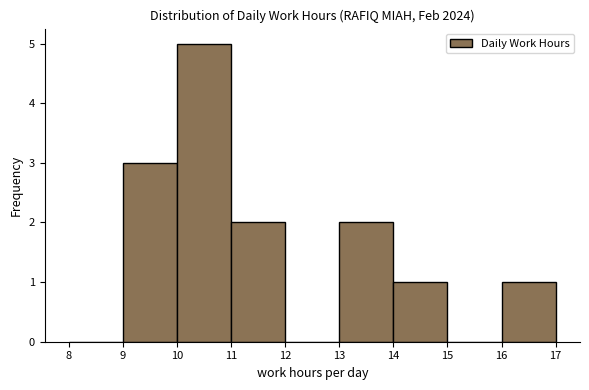

Reading left to right, list every bar in this chart as the range it spans on the x-axis followed by its height. The values are not printed on the chart, so give them approximately, as read against the axis.

8 to 9: 0
9 to 10: 3
10 to 11: 5
11 to 12: 2
12 to 13: 0
13 to 14: 2
14 to 15: 1
15 to 16: 0
16 to 17: 1